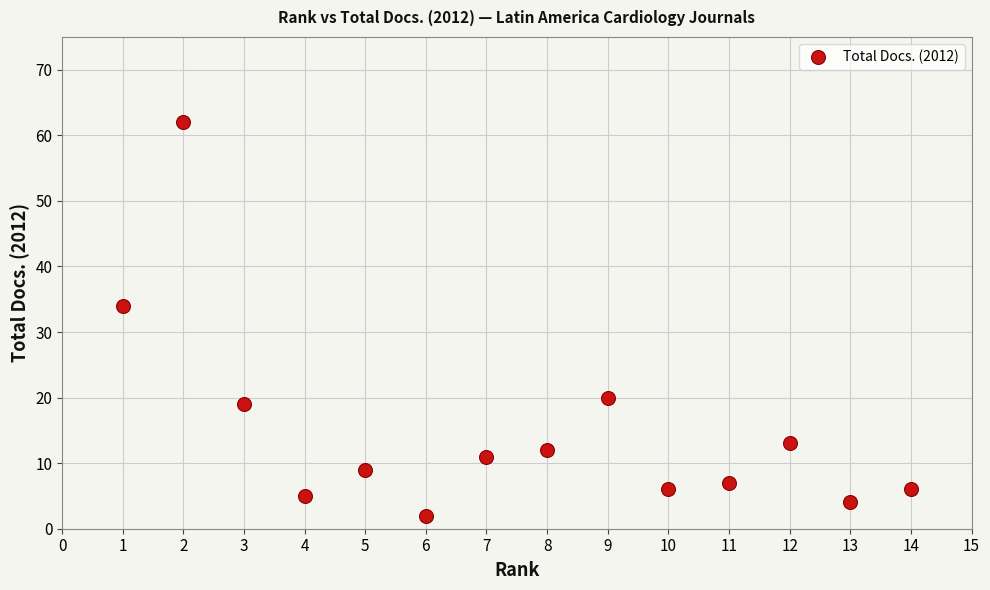

What is the range of X values (max minus min)?

13